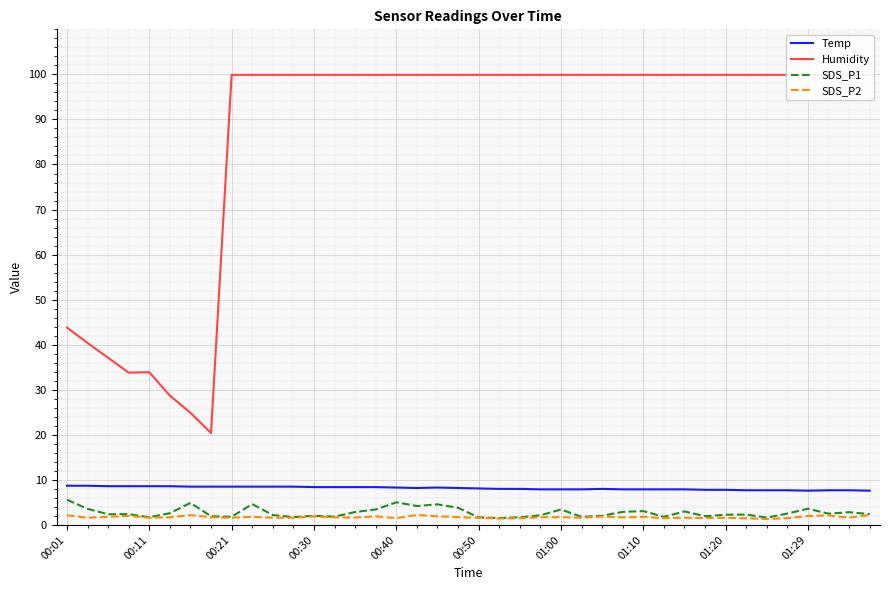

True or false: SDS_P2 has a value of 1.6 at 01:20.

True